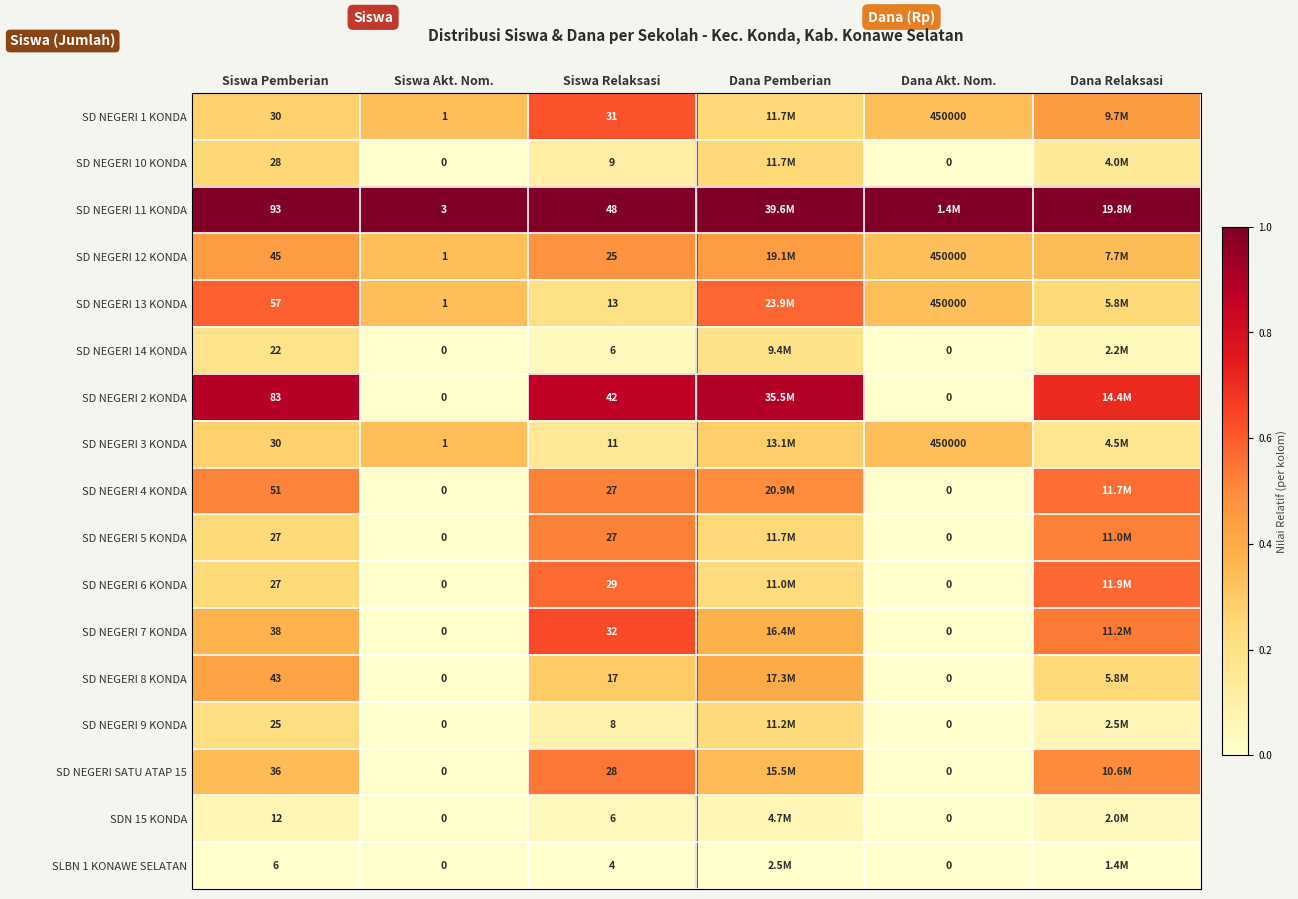

Which label corresponds to the smallest value in the chart?

Siswa Akt. Nom.